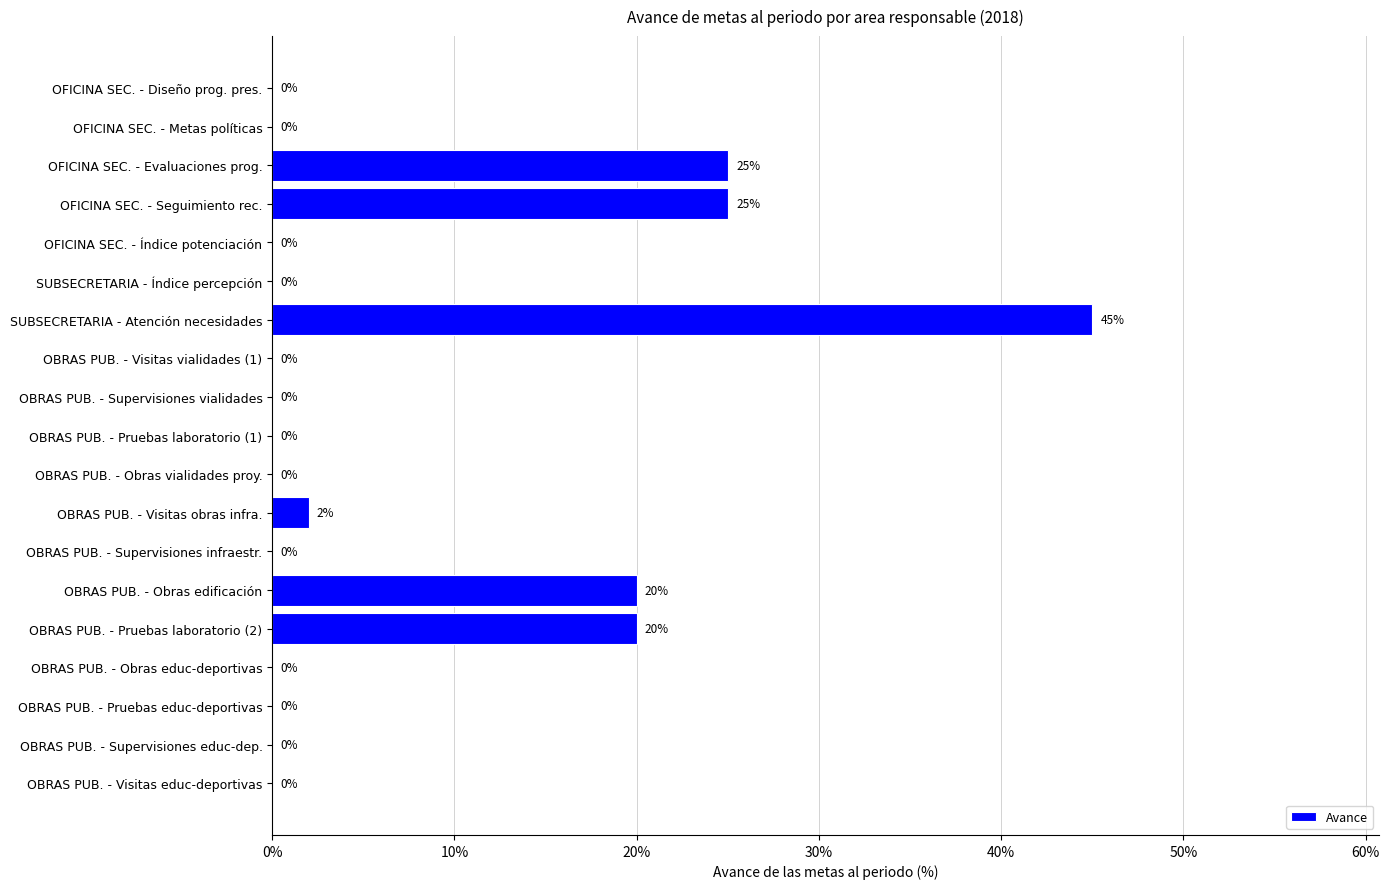

Between OBRAS PUB. - Obras educ-deportivas and OBRAS PUB. - Visitas obras infra., which is larger?

OBRAS PUB. - Visitas obras infra.